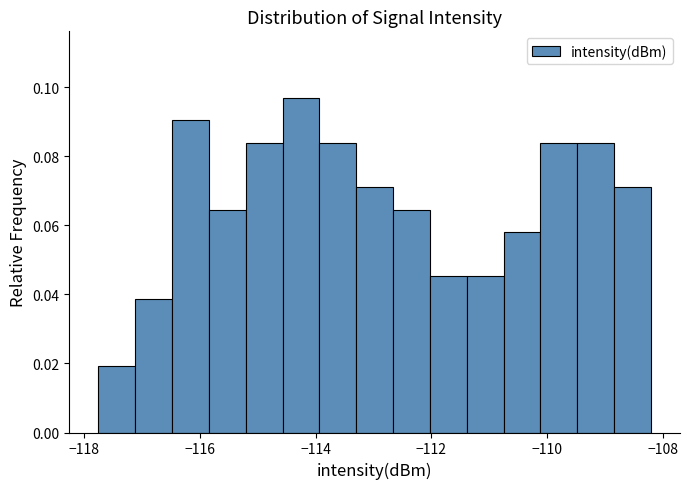

Read against the x-axis, roughly where is the centre of the tallest bar?

-114.2